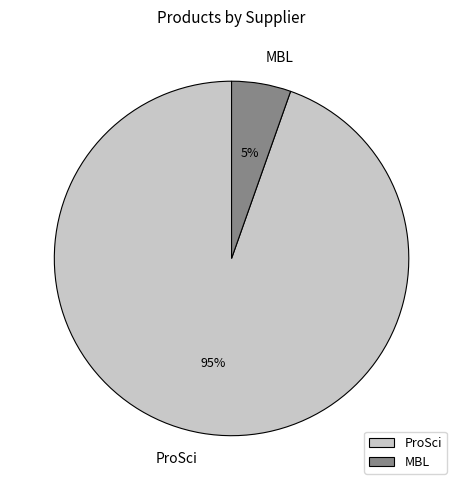

How many slices are in this pie chart?

2